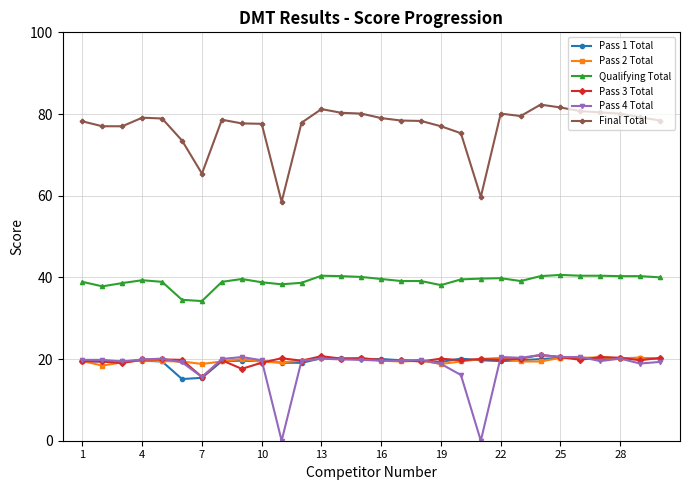

How many lines are shown in the chart?

6